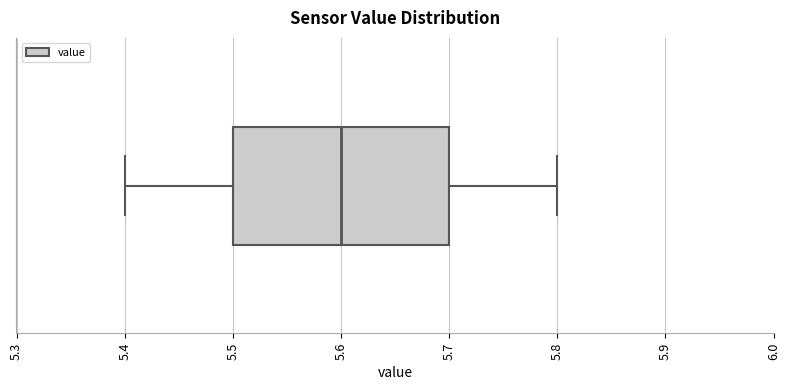

Transcribe this box plot: give where the median line is, the range the box spans, and where the two whiskers end, as read against the x-axis. The values are not printed on the chart, so give them approximately, as read against the axis.

median 5.6, box 5.5 to 5.7, whiskers 5.4 to 5.8